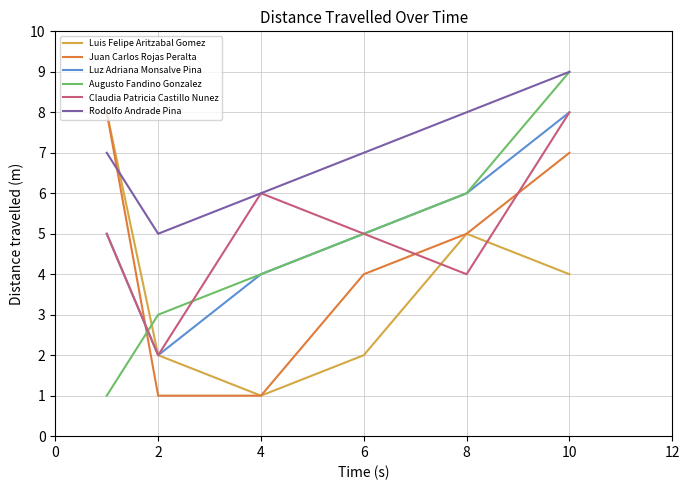

After their last crossing, which series has the higher values: Rodolfo Andrade Pina or Luis Felipe Aritzabal Gomez?

Rodolfo Andrade Pina